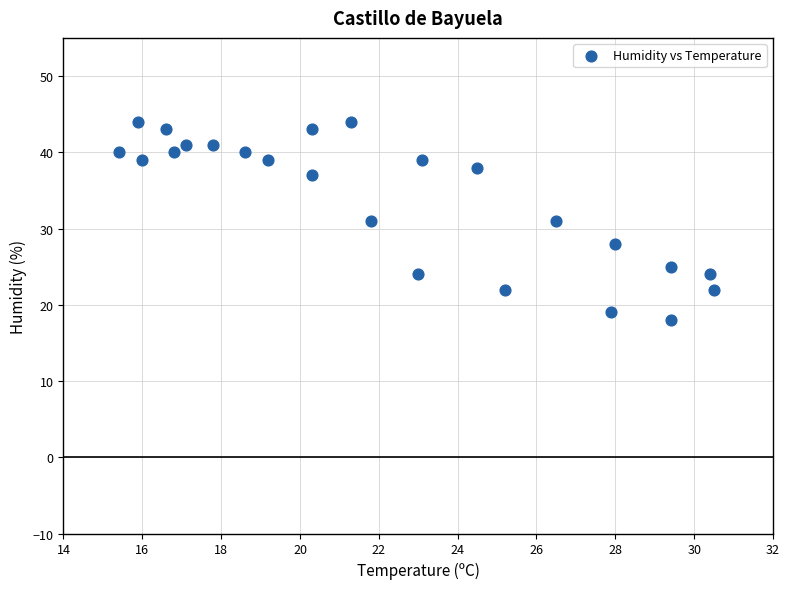

What is the range of Y values (max minus min)?

26